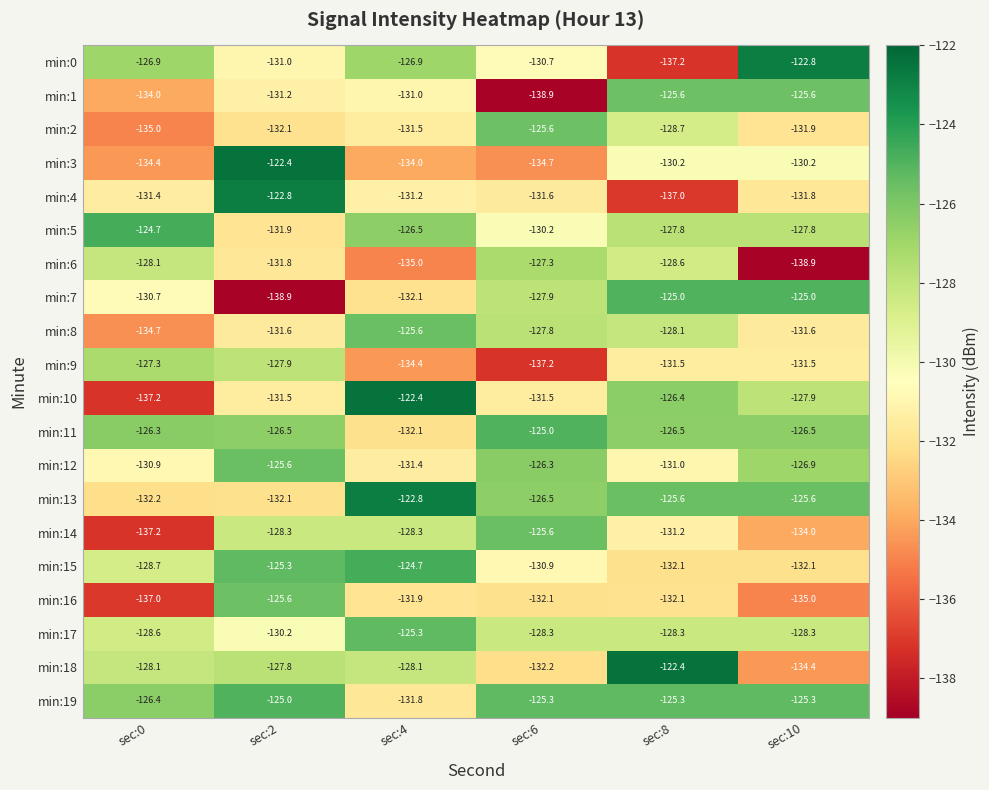

Which series has the widest spread of values?

min:10